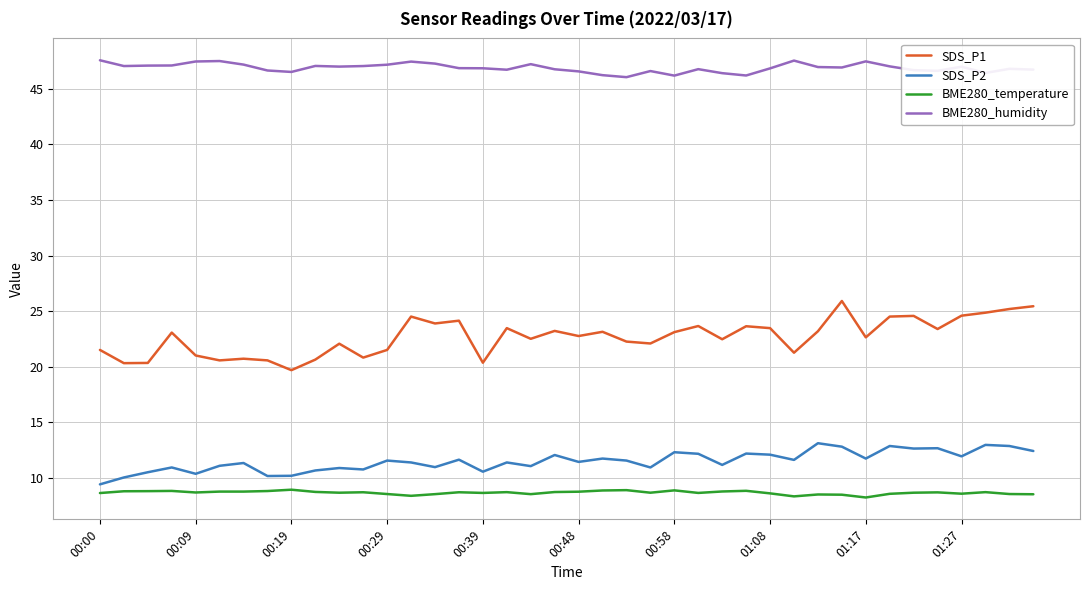

Rank the series by their maximum value, from lowest to highest.

BME280_temperature, SDS_P2, SDS_P1, BME280_humidity